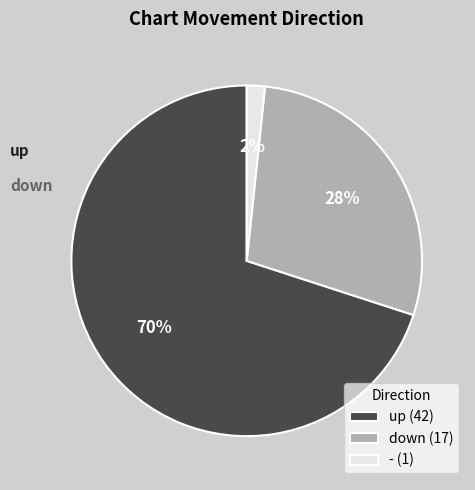

Rank the categories by value from lowest to highest.

-, down, up